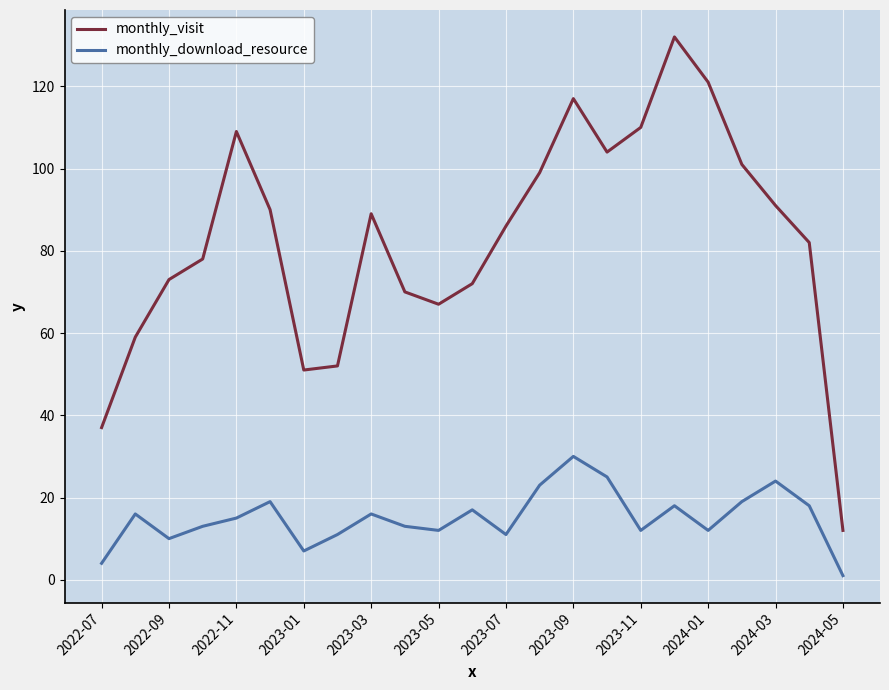

What is the difference between the maximum and minimum values in the monthly_visit series?

120